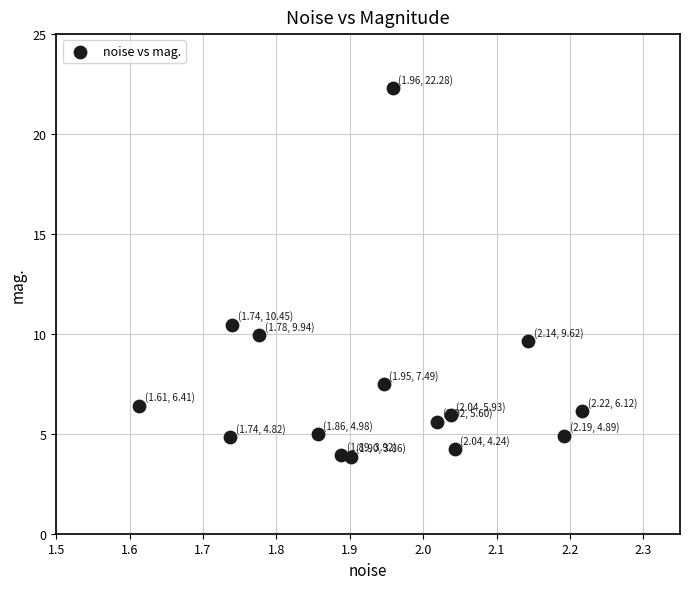

What is the range of Y values (max minus min)?

18.4